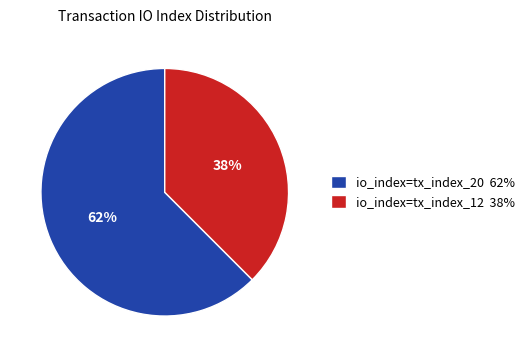

Approximately how many times larger is the value at io_index=tx_index_12 38% compared to io_index=tx_index_20 62%?

0.6